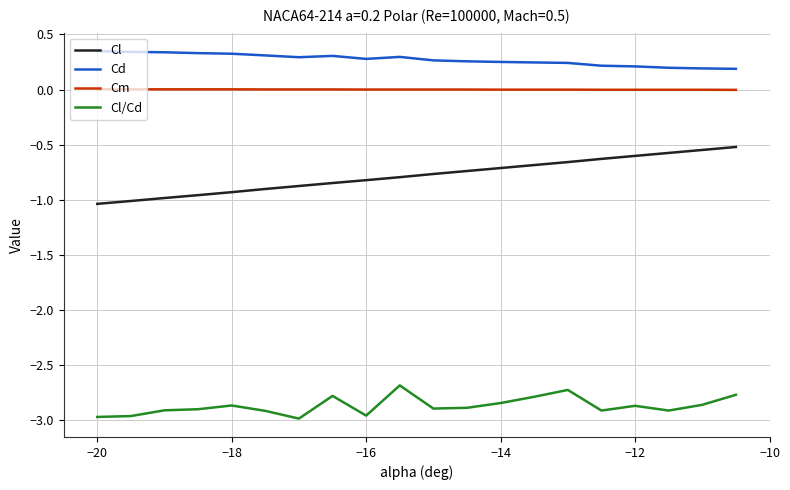

What are all the series names shown in the legend?

Cl, Cd, Cm, Cl/Cd